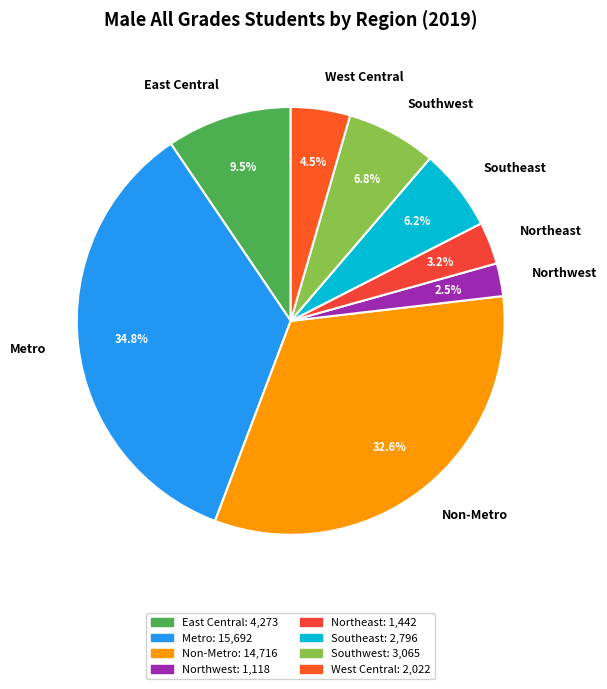

Count the number of slices in the pie.

8